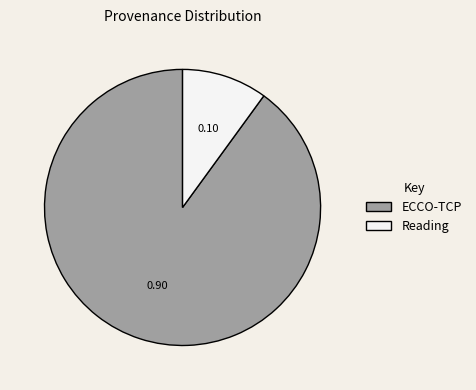

Is there any slice that represents more than half of the pie?

Yes